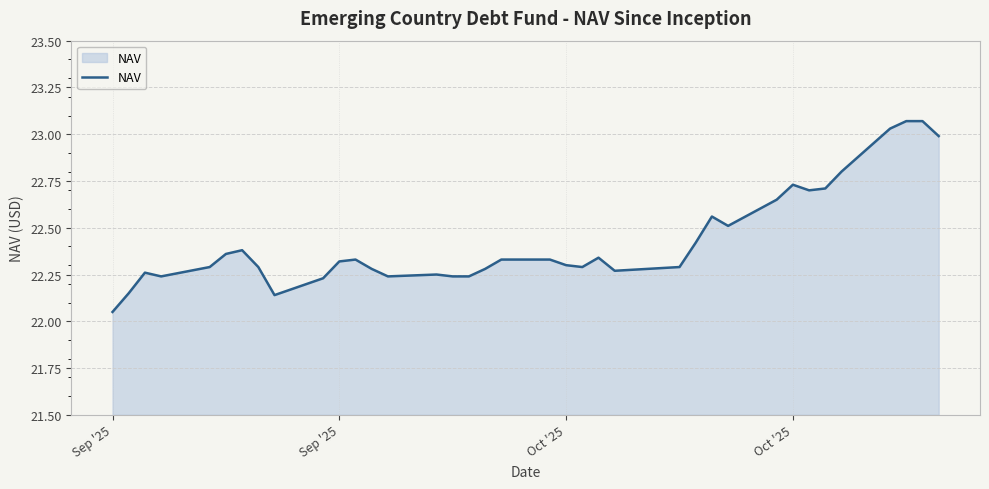

What is the difference between the maximum and minimum values?

1.0